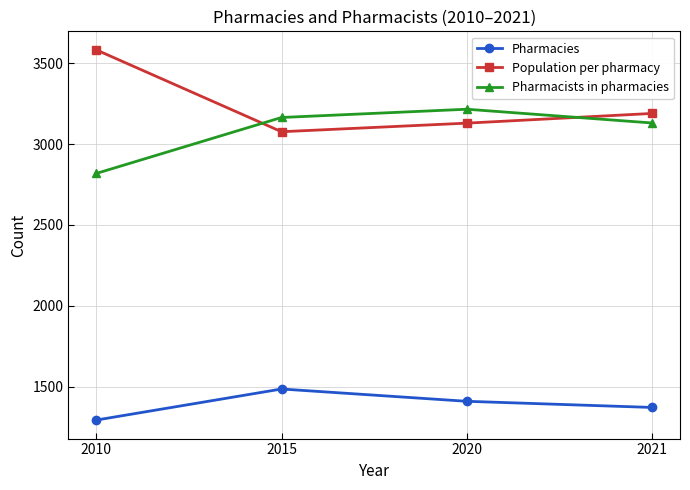

How many times do Population per pharmacy and Pharmacists in pharmacies cross each other?

2